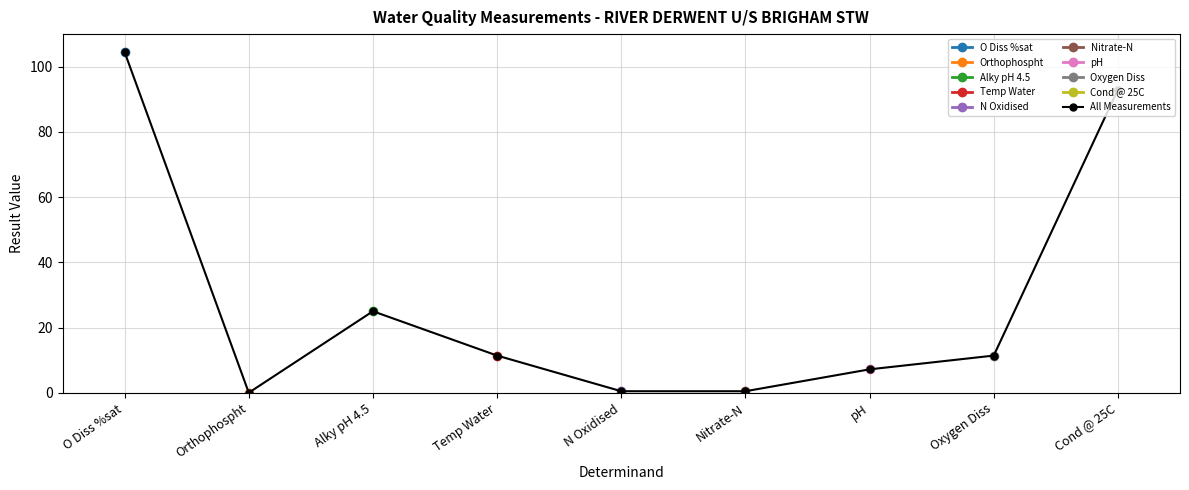

At which label is the value closest to 52?

Alky pH 4.5